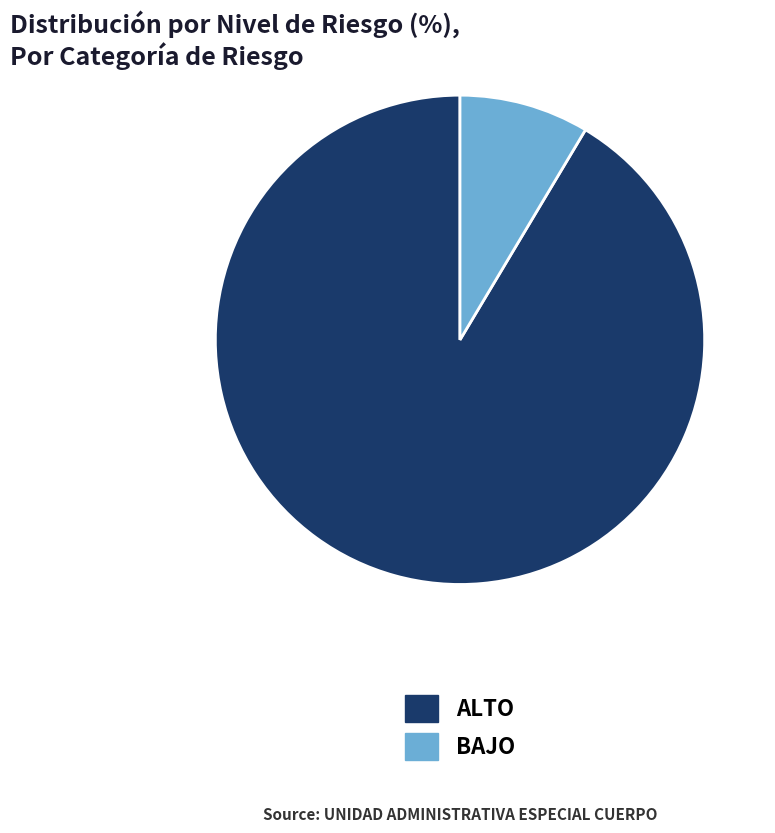

Do BAJO and ALTO together represent more than half of the pie?

Yes